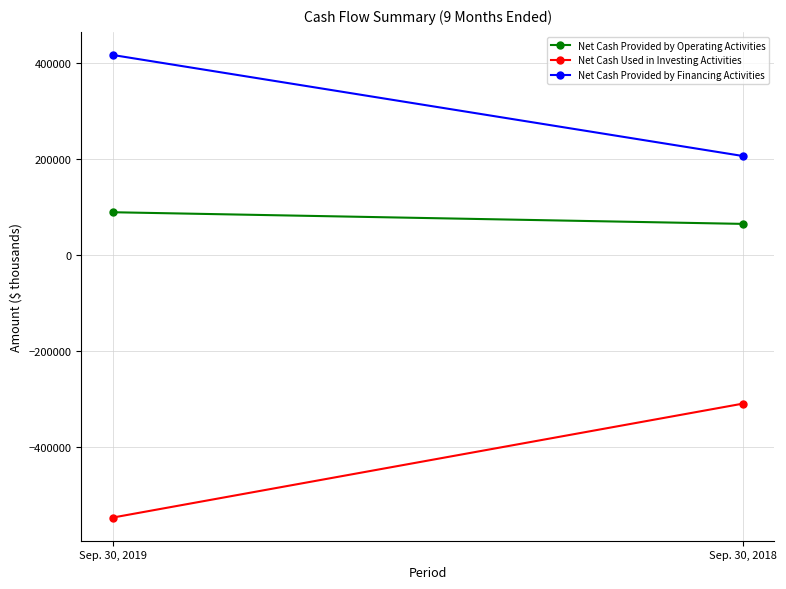

What is the average value of the Net Cash Used in Investing Activities series?

-429405